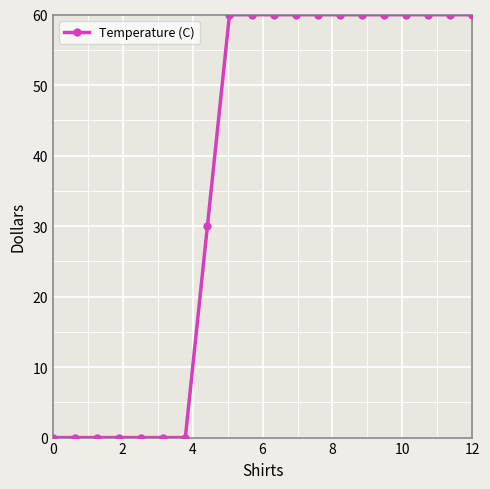

What is the maximum value shown in the chart?

60.0